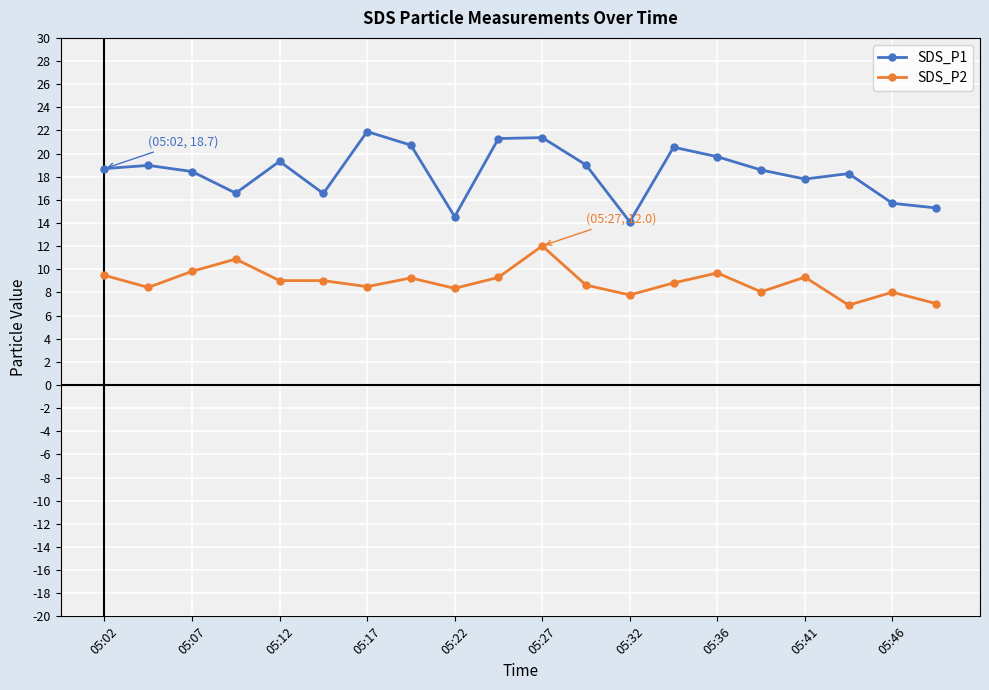

What is the highest value of the SDS_P2 series?

12.0